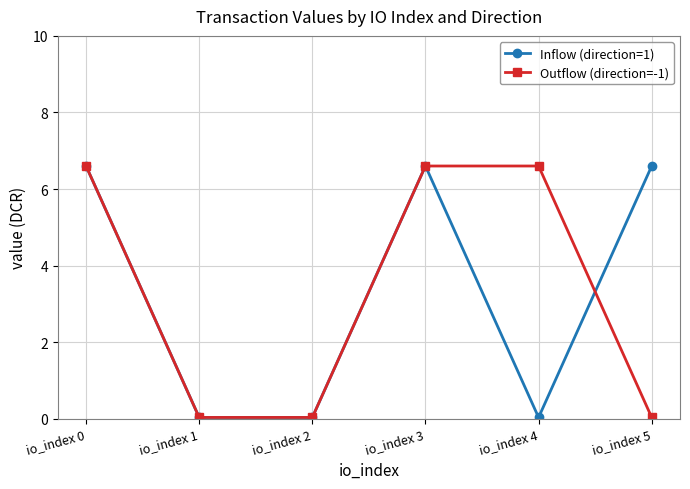

The value of Outflow (direction=-1) at io_index 2 is 0.0. True or false?

True